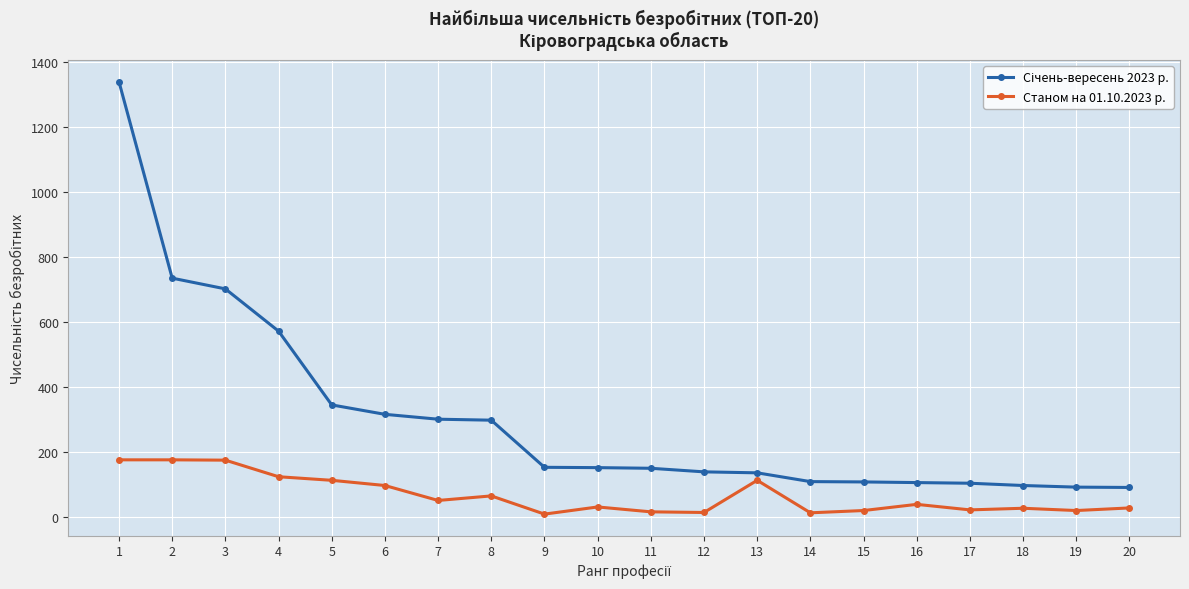

Read the Станом на 01.10.2023 р. value at 18, to the nearest 50.

50